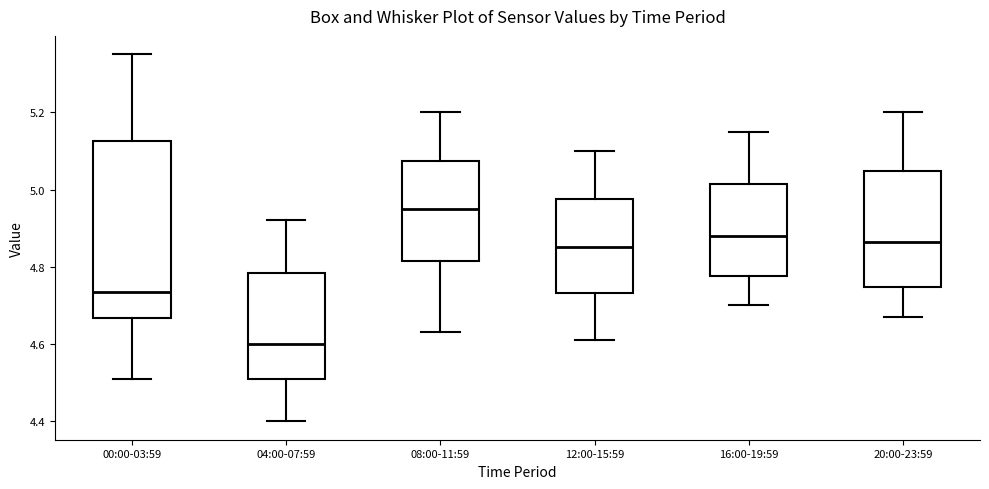

Comparing the boxes themselves (not the whiskers), which one is the tallest?

00:00-03:59